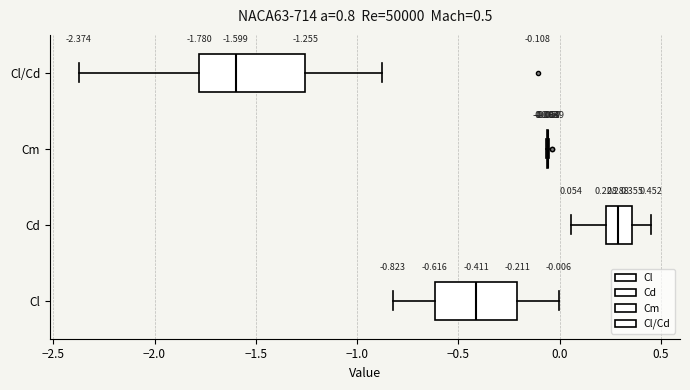

Comparing the boxes themselves (not the whiskers), which one is the widest?

Cl/Cd